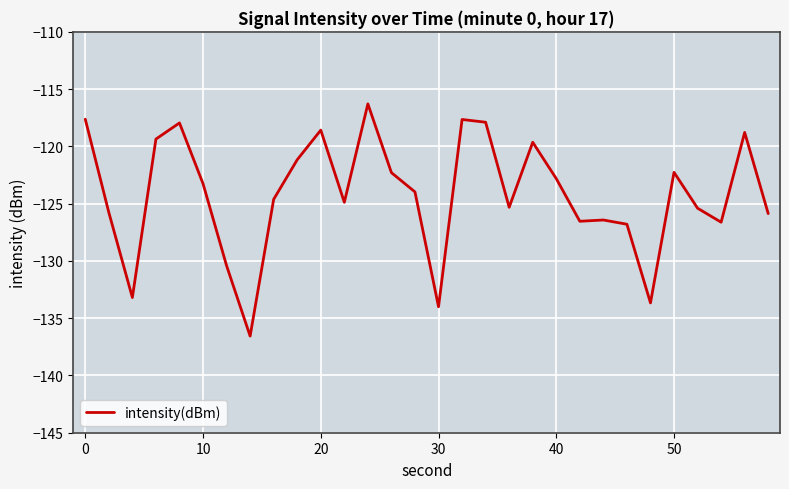

What is the greatest value displayed?

-116.3